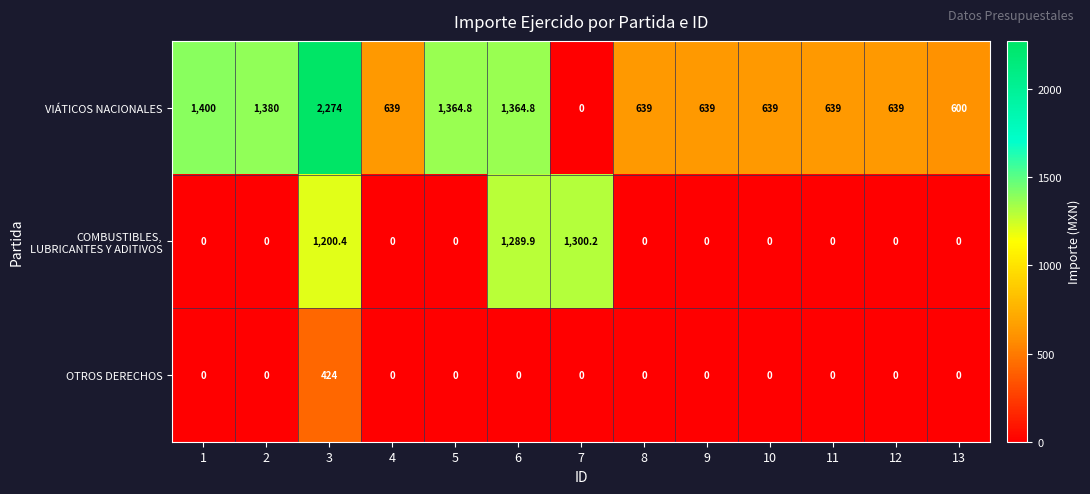

What is the maximum value for OTROS DERECHOS?

424.0